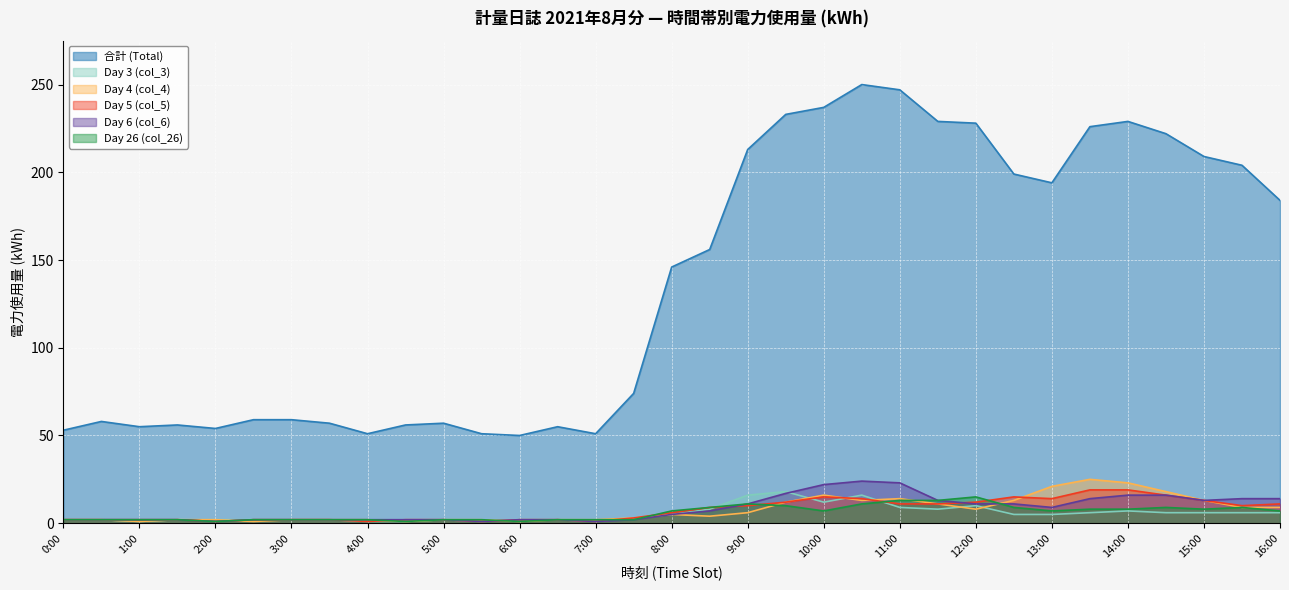

How many distinct data groups are displayed?

6